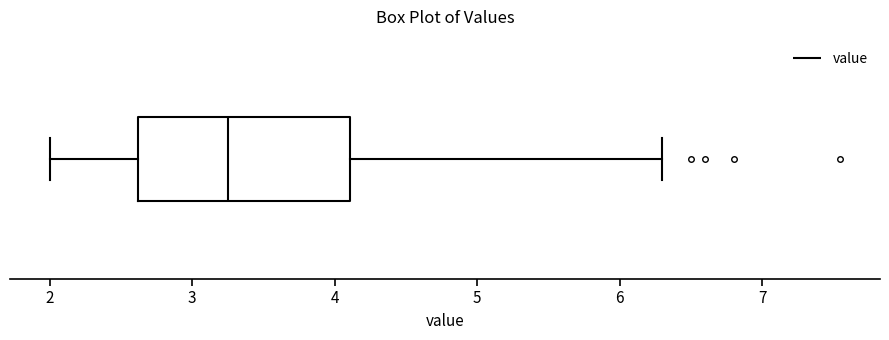

Where does the left whisker of the box end on the x-axis? The values are not printed on the chart, so give them approximately, as read against the axis.

2.0